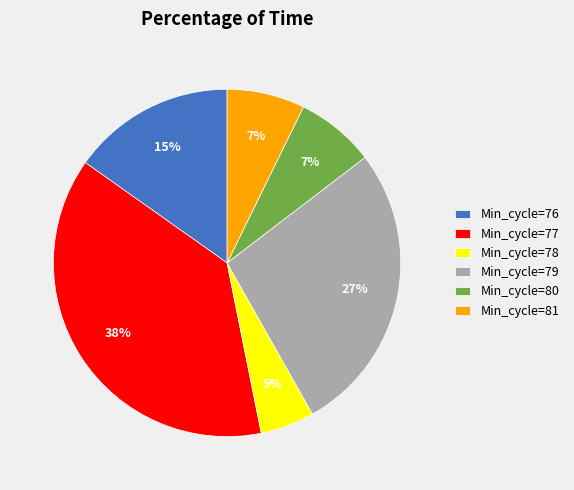

To the nearest percent, what is the average slice percentage?

17%